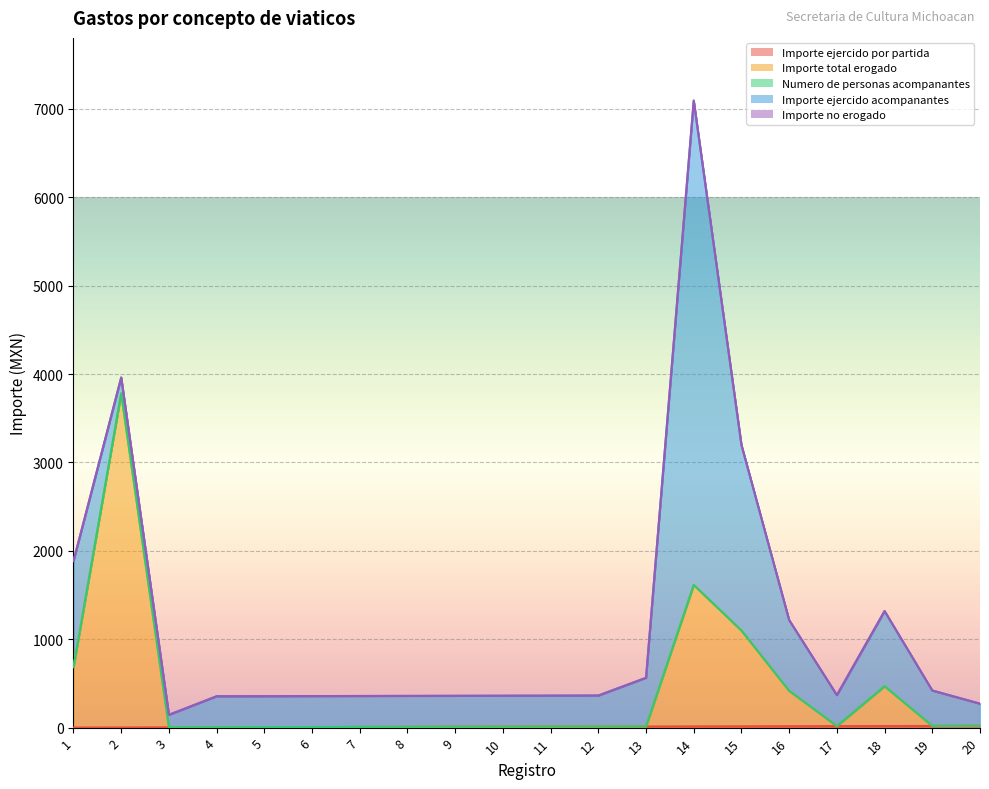

Reading left to right, what are all the values shown in this chart?

Importe ejercido por partida: 1=1.0	2=2.0	3=3.0	4=4.0	5=5.0	6=6.0	7=7.0	8=8.0	9=9.0	10=10.0	11=11.0	12=12.0	13=13.0	14=14.0	15=15.0	16=16.0	17=17.0	18=18.0	19=19.0	20=20.0
Importe total erogado: 1=683.0	2=3779.0	3=0.0	4=0.0	5=0.0	6=0.0	7=0.0	8=0.0	9=0.0	10=0.0	11=0.0	12=0.0	13=0.0	14=1600.0	15=1083.0	16=400.0	17=0.0	18=450.0	19=0.0	20=0.0
Numero de personas acompanantes: 1=1.0	2=1.0	3=1.0	4=1.0	5=1.0	6=1.0	7=1.0	8=1.0	9=1.0	10=1.0	11=1.0	12=1.0	13=1.0	14=1.0	15=1.0	16=1.0	17=1.0	18=1.0	19=1.0	20=1.0
Importe ejercido acompanantes: 1=1200.0	2=180.0	3=141.0	4=350.0	5=350.0	6=350.0	7=350.0	8=350.0	9=350.0	10=350.0	11=350.0	12=350.0	13=550.0	14=5480.0	15=2100.0	16=800.0	17=350.0	18=850.0	19=400.0	20=250.0
Importe no erogado: 1=0.0	2=0.0	3=0.0	4=0.0	5=0.0	6=0.0	7=0.0	8=0.0	9=0.0	10=0.0	11=0.0	12=0.0	13=0.0	14=0.0	15=0.0	16=0.0	17=0.0	18=0.0	19=0.0	20=0.0